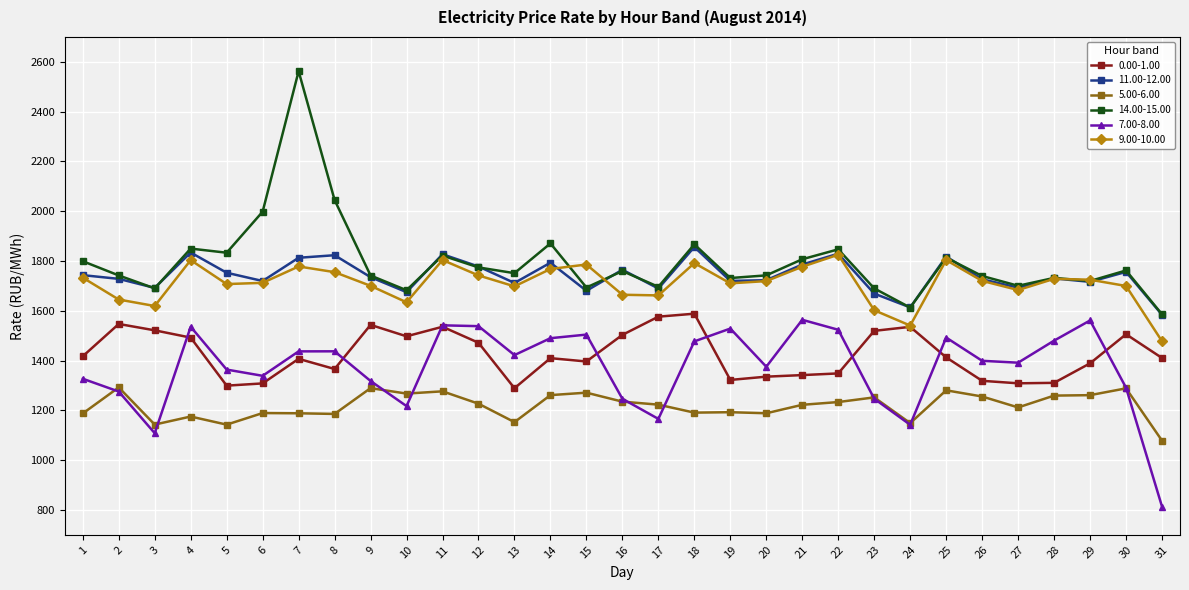

True or false: 7.00-8.00 and 11.00-12.00 cross at least once.

False